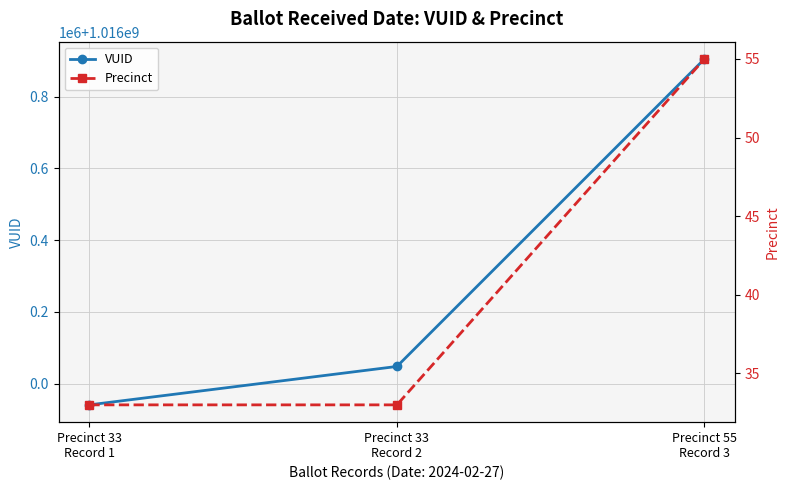

How many Precinct values are between 33 and 55?

3